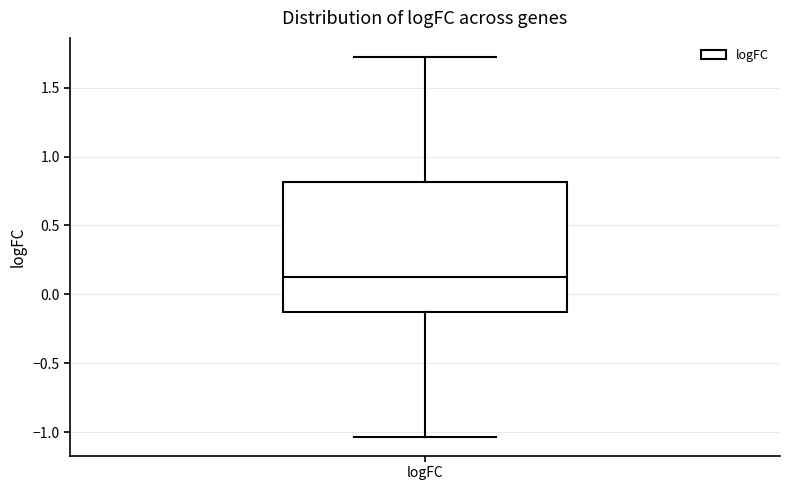

Transcribe this box plot: give where the median line is, the range the box spans, and where the two whiskers end, as read against the y-axis. The values are not printed on the chart, so give them approximately, as read against the axis.

median 0.10, box -0.15 to 0.80, whiskers -1.05 to 1.70